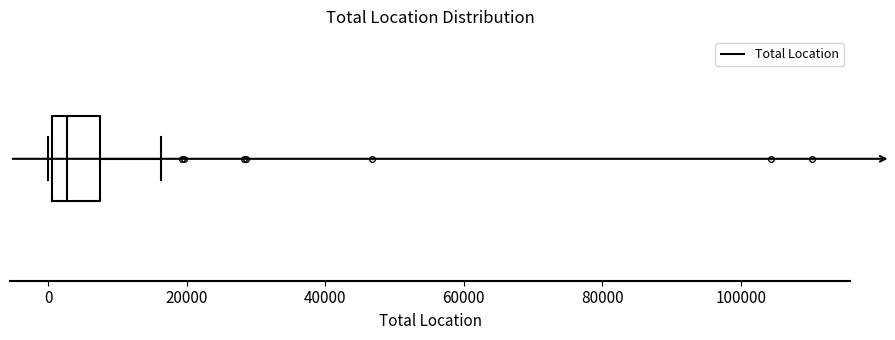

Transcribe this box plot: give where the median line is, the range the box spans, and where the two whiskers end, as read against the x-axis. The values are not printed on the chart, so give them approximately, as read against the axis.

median 2000, box 0 to 8000, whiskers 0 (just left of the box's left edge) to 16000